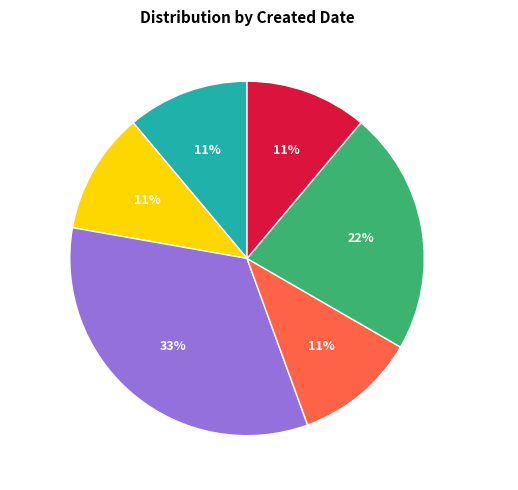

How many slices are in this pie chart?

6